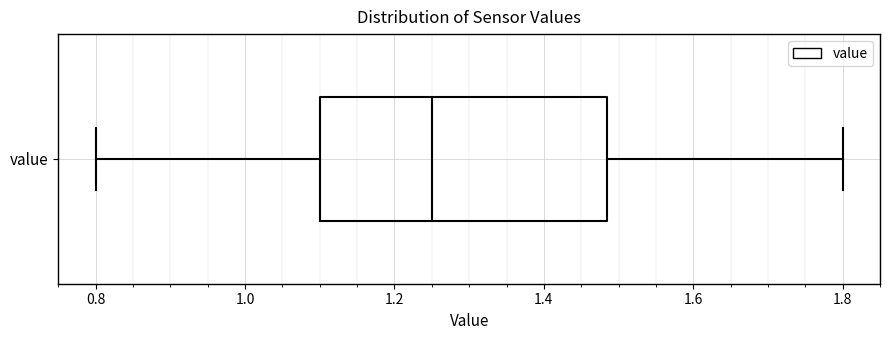

Where is the left edge of the box for value on the x-axis? The values are not printed on the chart, so give them approximately, as read against the axis.

1.10